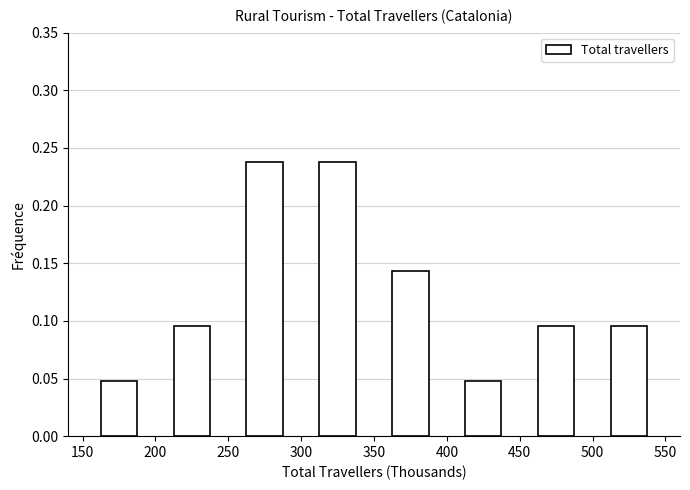

Reading left to right, transcribe this chart: for each bar, give the range it covers on the x-axis and its height. The values are not printed on the chart, so give them approximately, as read against the axis.

150 to 200: 0.050
200 to 250: 0.095
250 to 300: 0.240
300 to 350: 0.240
350 to 400: 0.145
400 to 450: 0.050
450 to 500: 0.095
500 to 550: 0.095